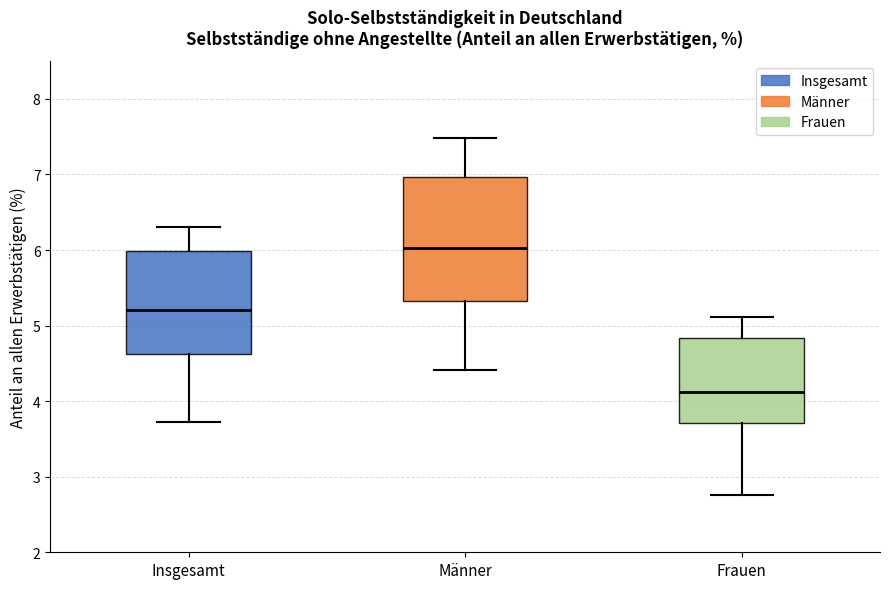

Which box's median line is the lowest?

Frauen